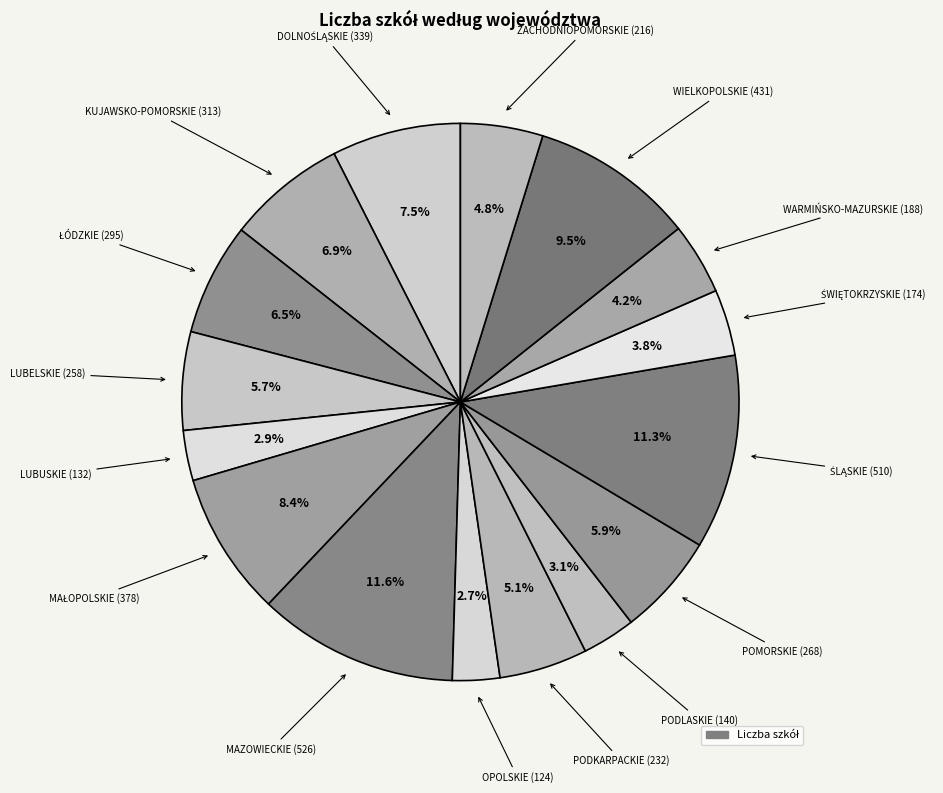

How many slices are in this pie chart?

16